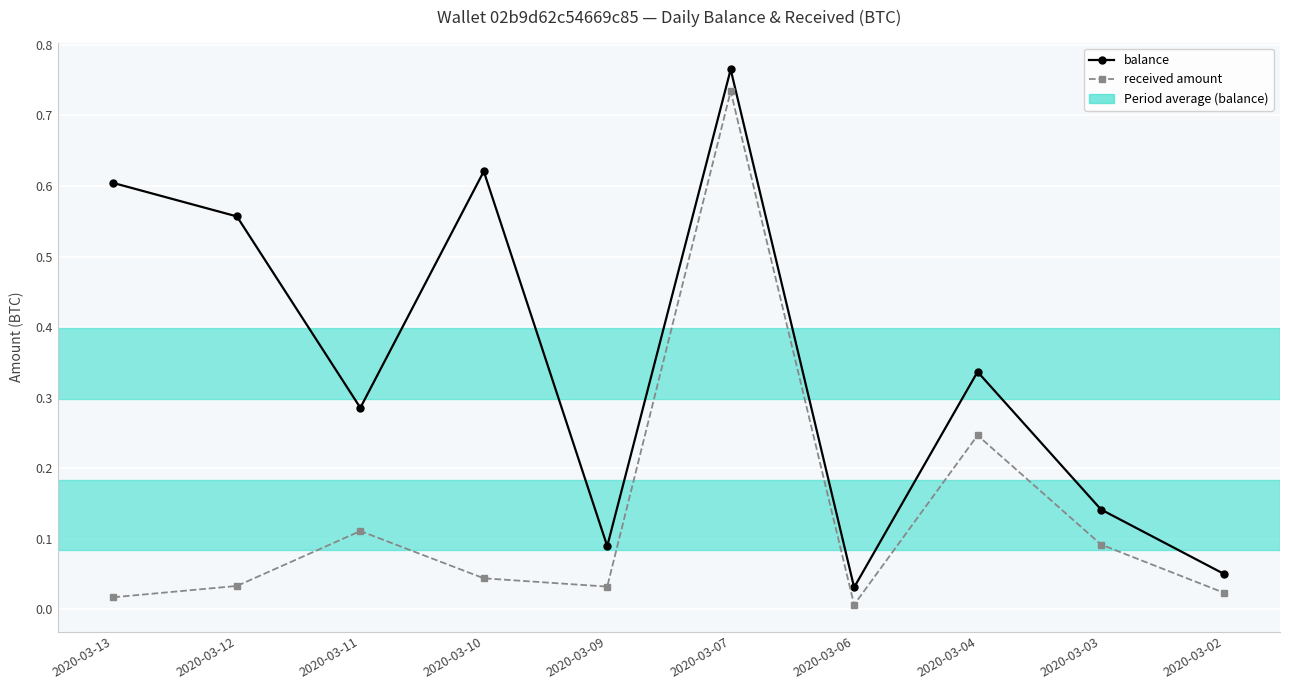

Which series changed the most between 2020-03-12 and 2020-03-03?

balance